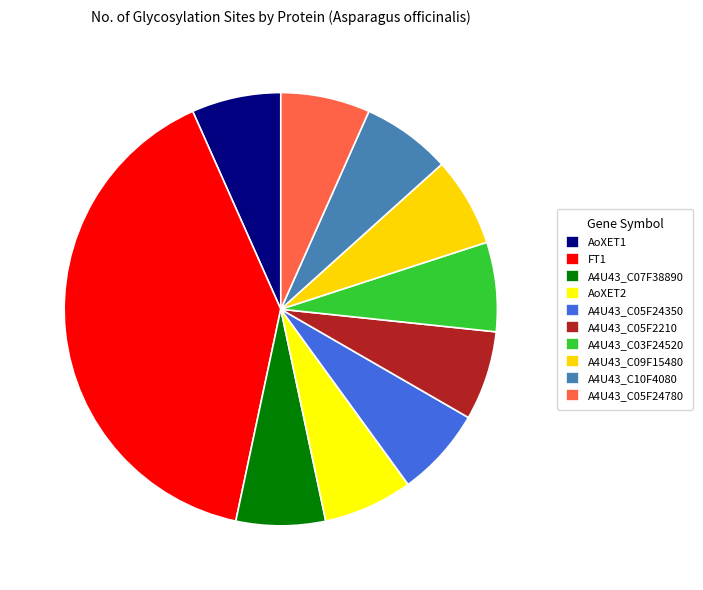

Count the number of slices in the pie.

10